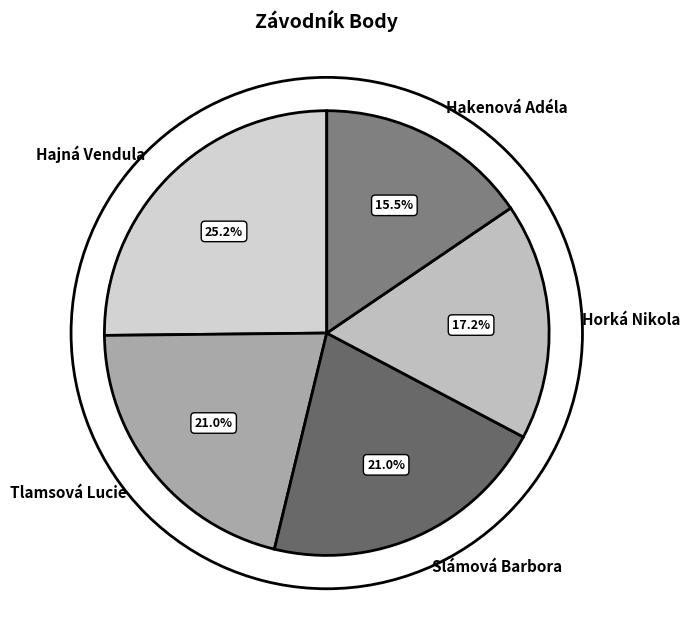

Which slice is the largest?

Hajná Vendula